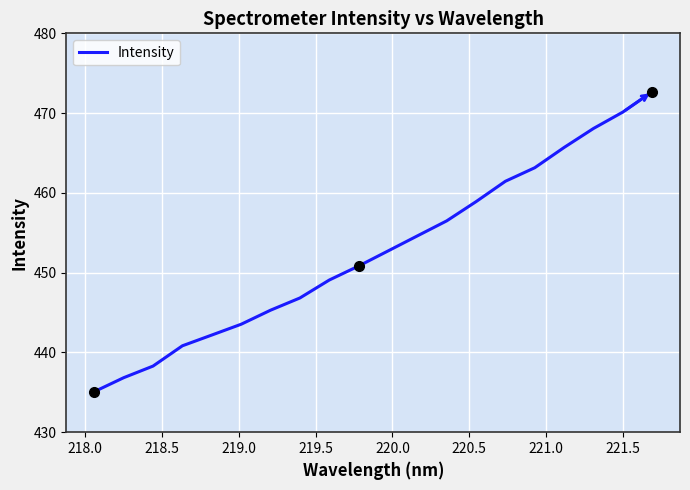

What is the maximum value shown in the chart?

472.7